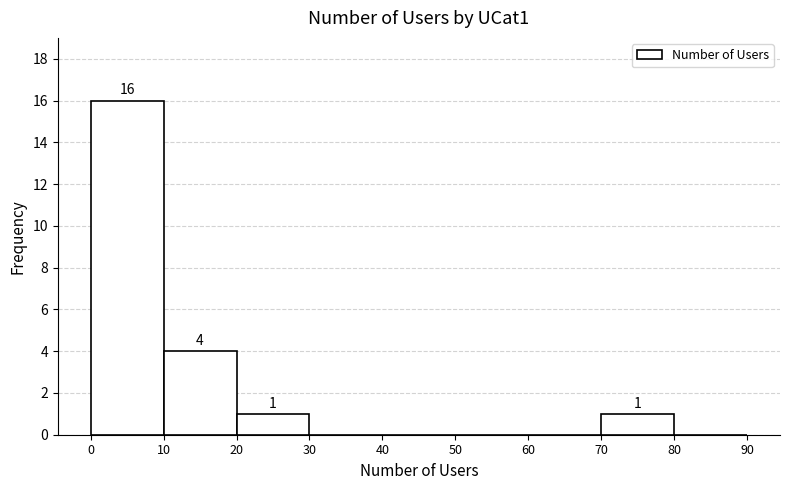

Which range on the x-axis has the tallest bar?

0 to 10